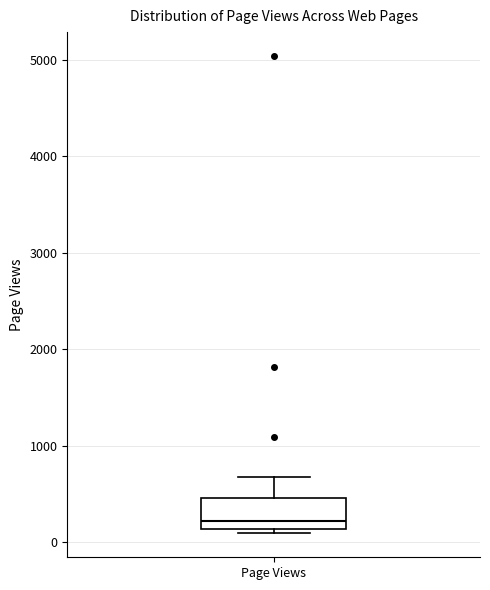

Transcribe this box plot: give where the median line is, the range the box spans, and where the two whiskers end, as read against the y-axis. The values are not printed on the chart, so give them approximately, as read against the axis.

median 200, box 100 to 500, whiskers 100 (just below the box's lower edge) to 700